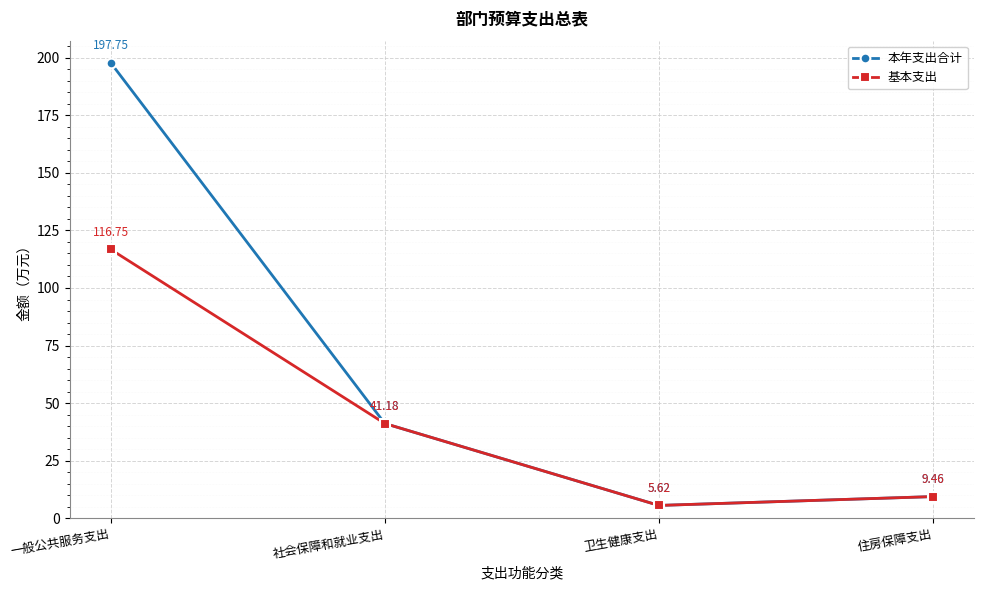

What is the sum of the 基本支出 values at 社会保障和就业支出 and 住房保障支出?

50.6